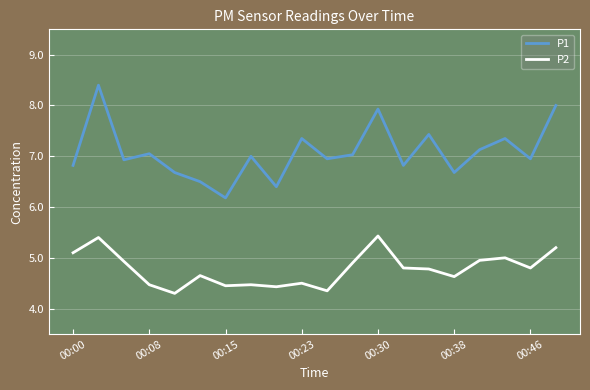

List the series in order of their peak value, highest first.

P1, P2